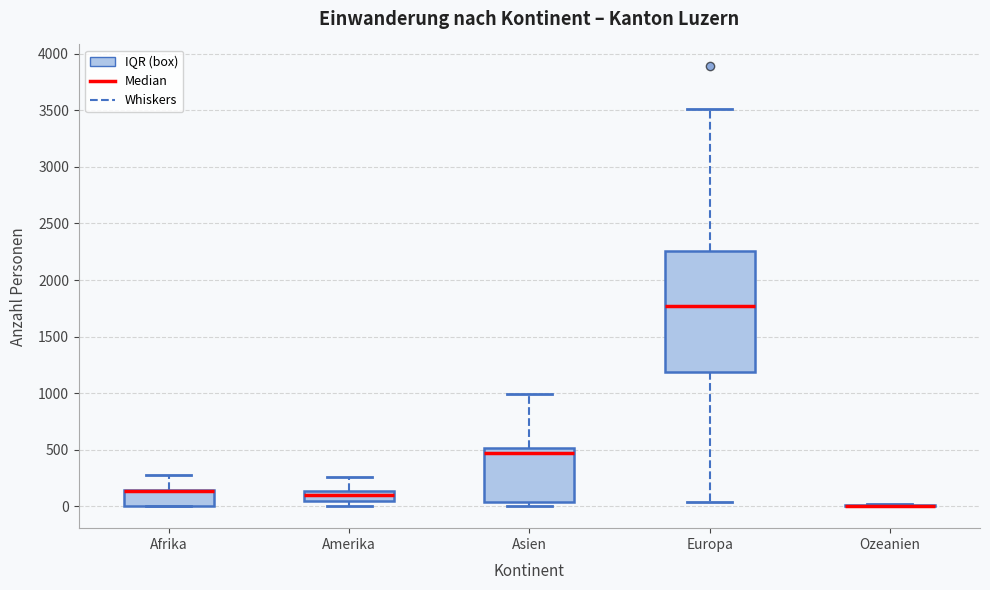

Which box is the tallest, from its lower edge to its upper edge?

Europa